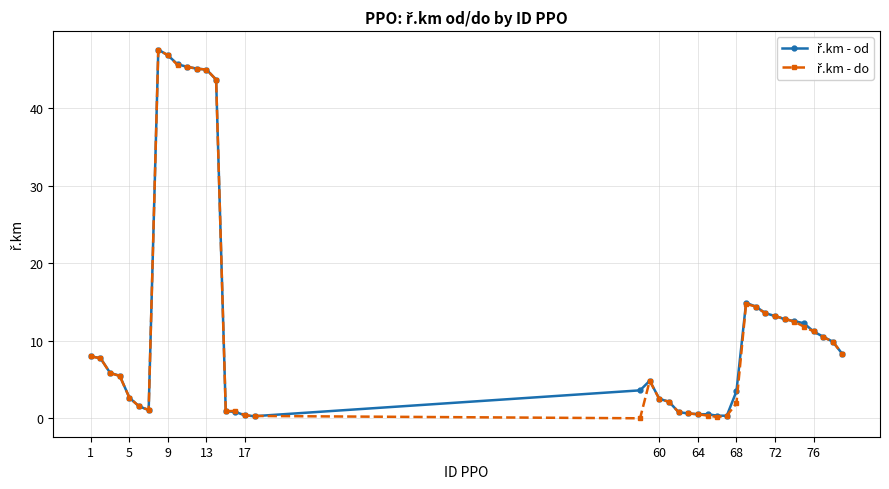

At how many categories does at least one series exceed 38?

7